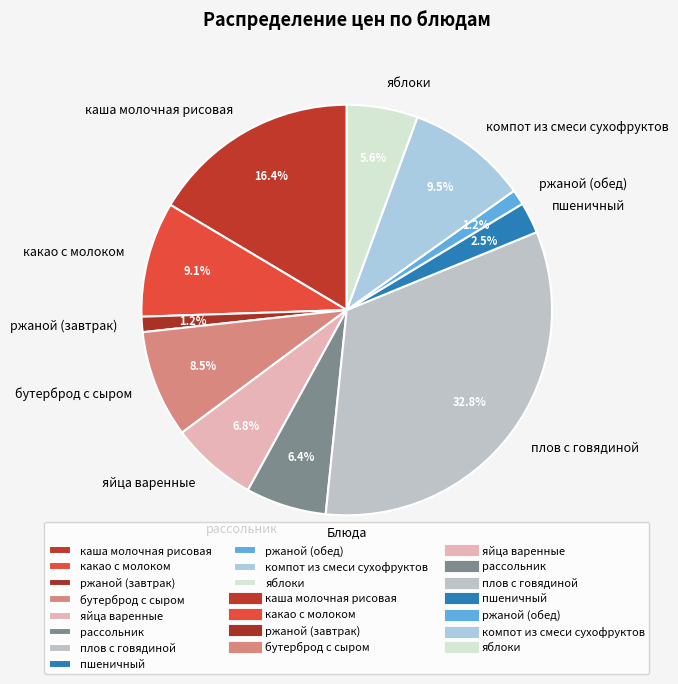

What is the total percentage of пшеничный and яйца варенные?

9.3%